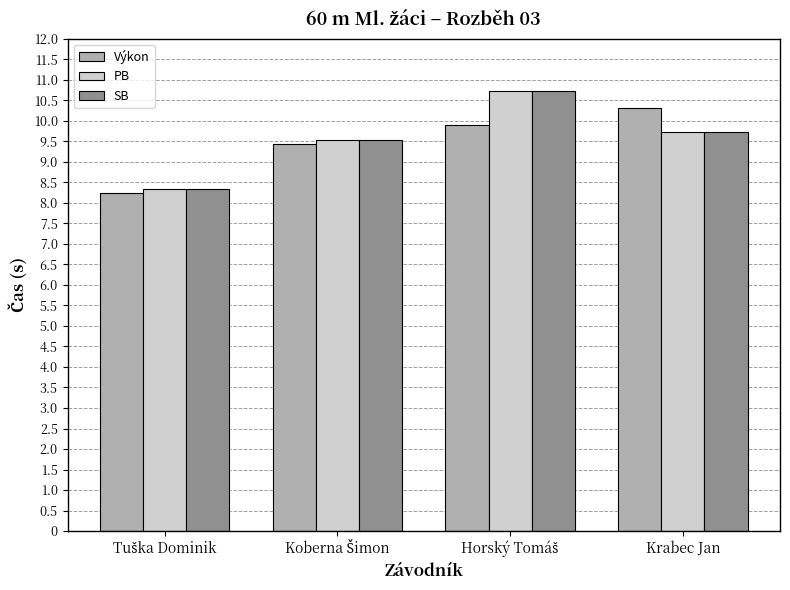

Is it true that SB equals 9.7 at Krabec Jan?

True